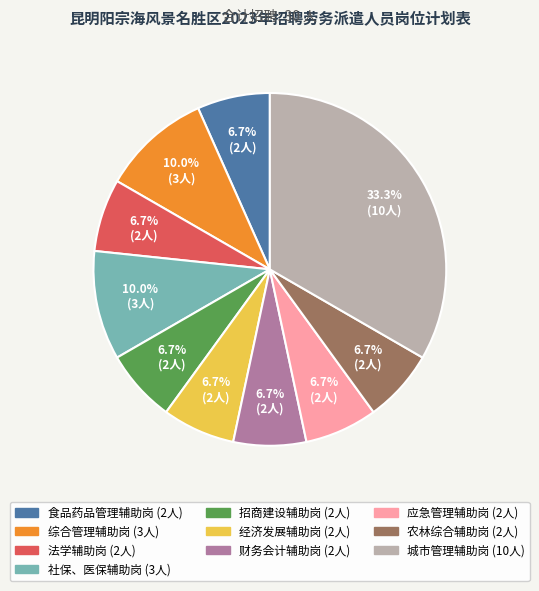

Count the number of slices in the pie.

10